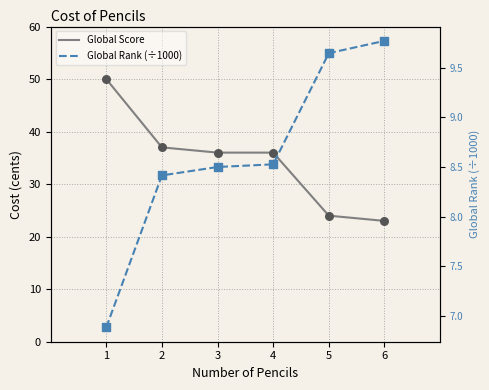

Is the value of Global Rank (÷1000) at 5 greater than the value of Global Score at 6?

No